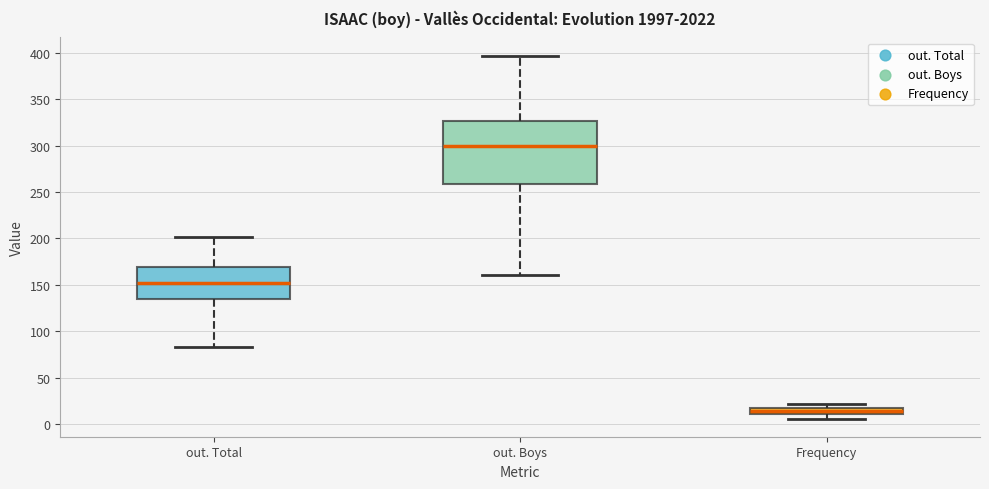

Which box has the highest median line?

out. Boys